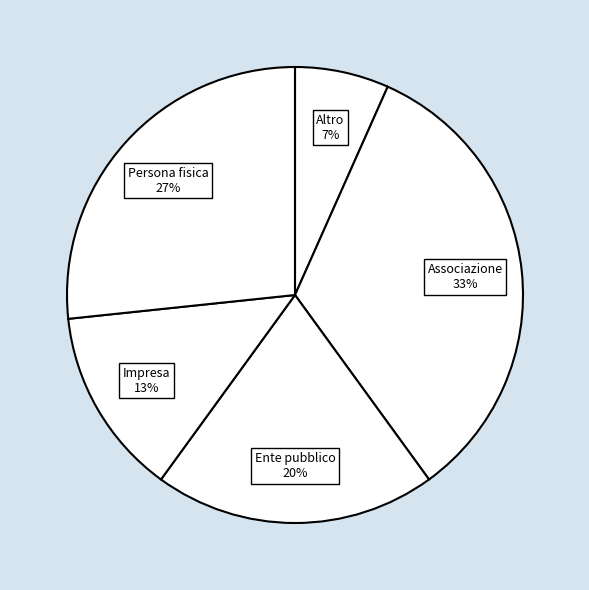

How many segments does this pie chart have?

5